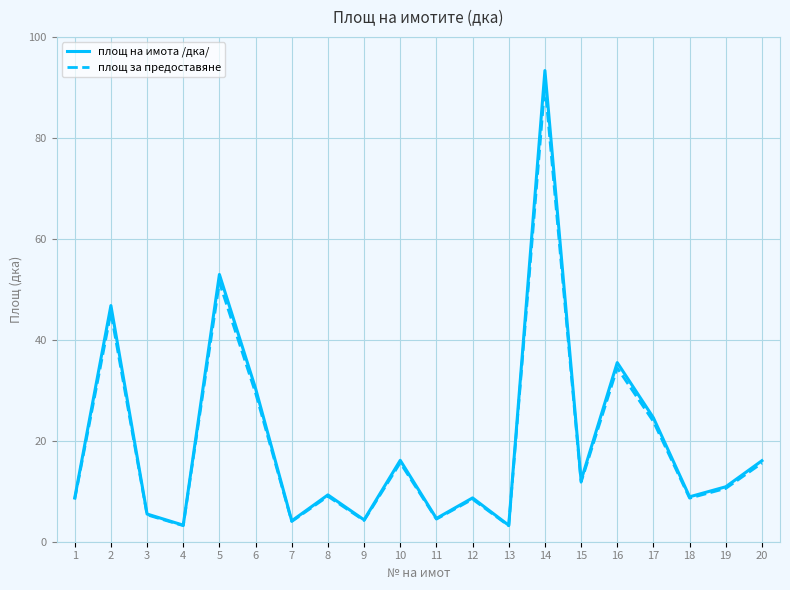

In площ на имота /дка/, how many points are higher than both neighbors (excluding endpoints)?

7